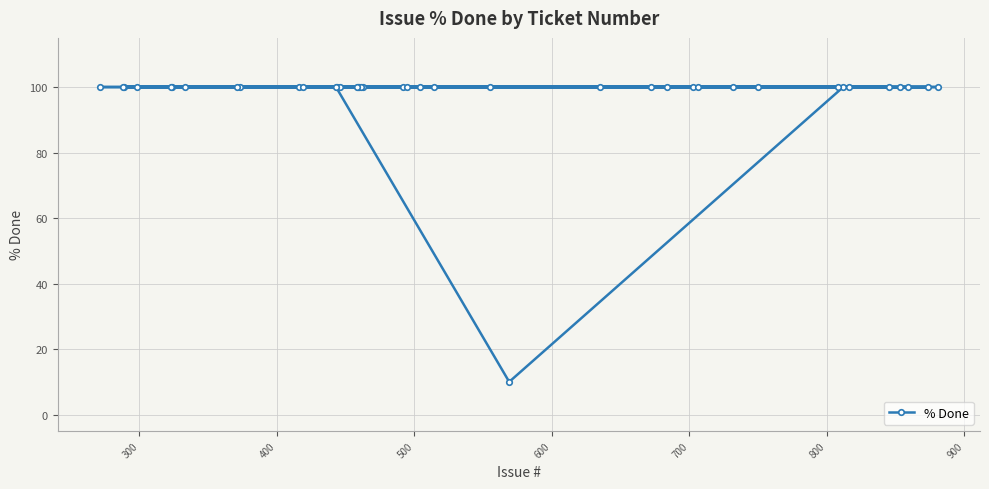

What is the maximum value shown in the chart?

100